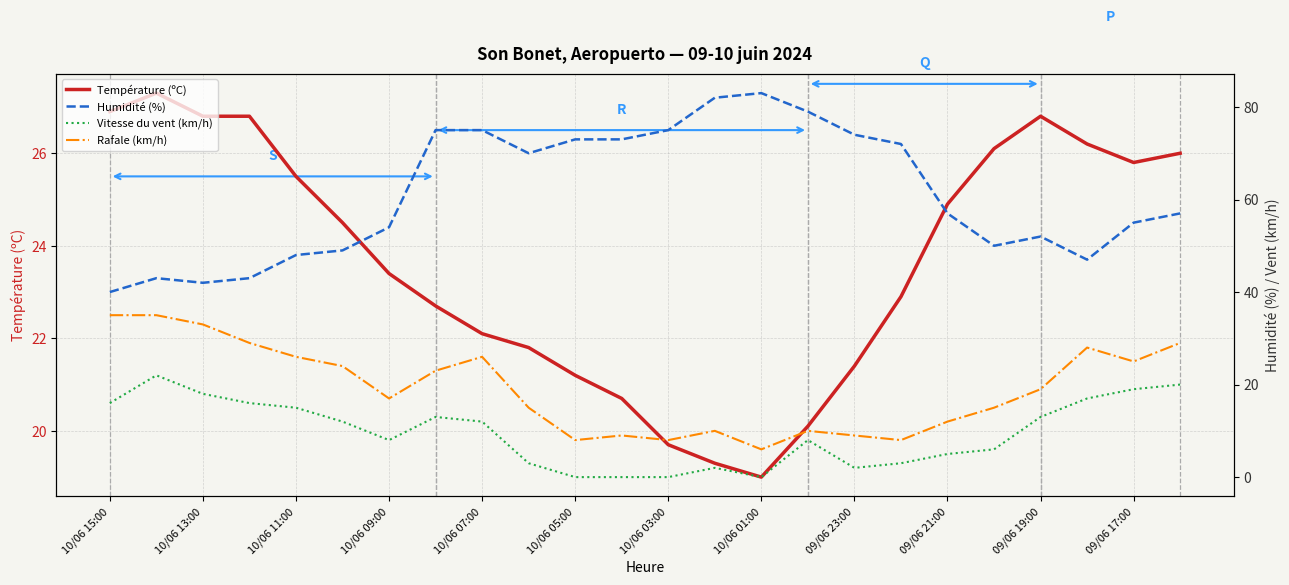

Is it true that Température (ºC) equals 21.4 at 09/06 23:00?

True